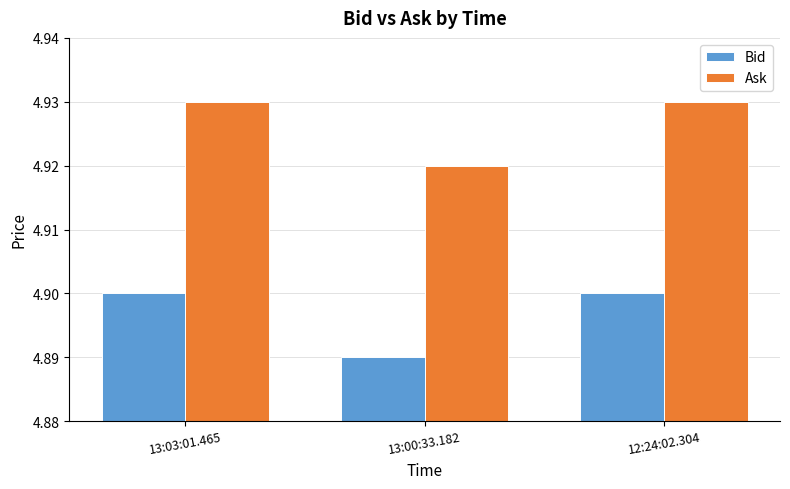

Where is Bid nearest to the value 4?

13:00:33.182